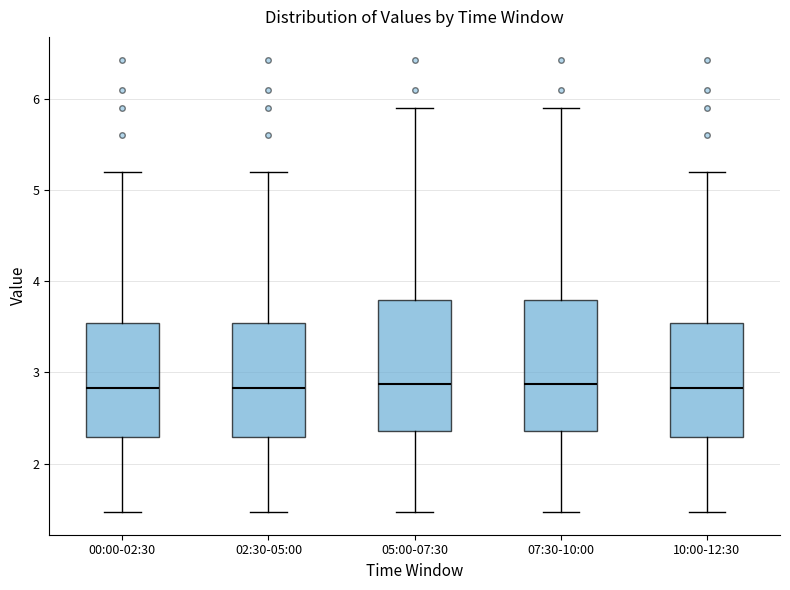

Reading left to right, transcribe this box plot: for each box, give where its median line is, the range the box spans, and where its two whiskers end, as read against the y-axis. The values are not printed on the chart, so give them approximately, as read against the axis.

00:00-02:30: median 2.8, box 2.3 to 3.5, whiskers 1.5 to 5.2
02:30-05:00: median 2.8, box 2.3 to 3.5, whiskers 1.5 to 5.2
05:00-07:30: median 2.9, box 2.4 to 3.8, whiskers 1.5 to 5.9
07:30-10:00: median 2.9, box 2.4 to 3.8, whiskers 1.5 to 5.9
10:00-12:30: median 2.8, box 2.3 to 3.5, whiskers 1.5 to 5.2